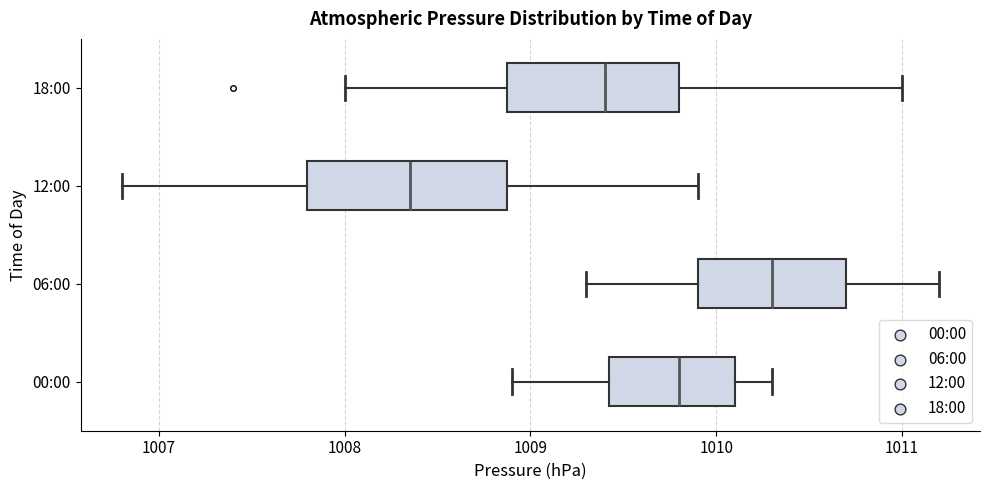

Which box's median line is the furthest to the left?

12:00